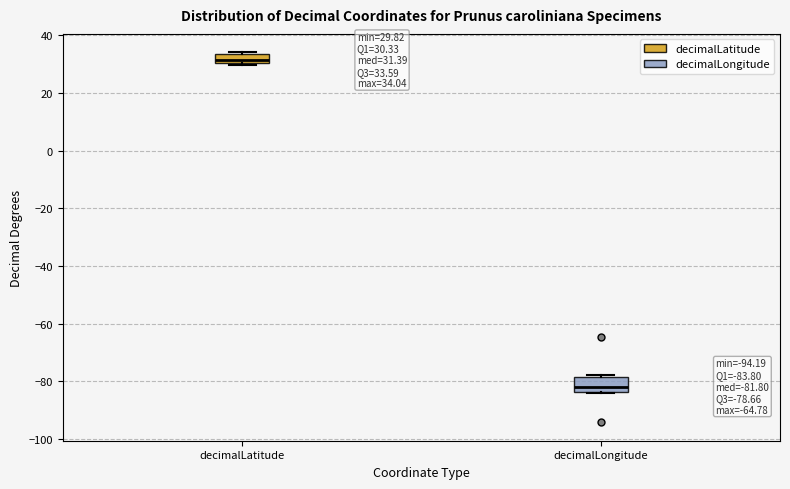

Which box's median line is the highest?

decimalLatitude